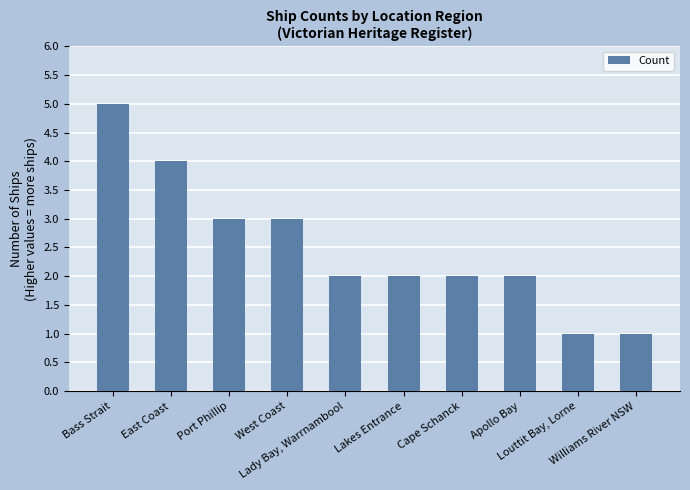

What is the difference between the maximum and minimum values?

4